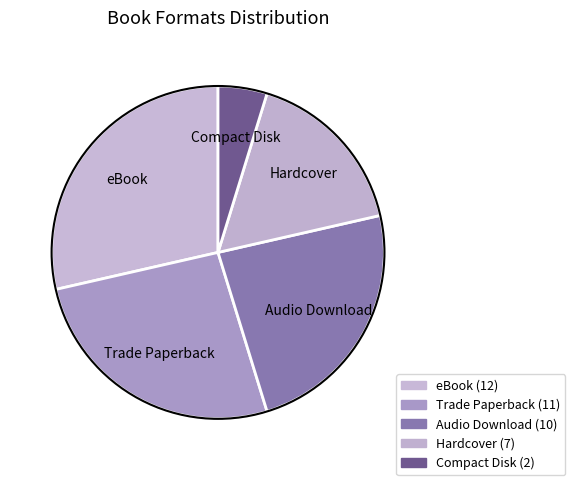

Combined, do Compact Disk and Audio Download account for over 50%?

No